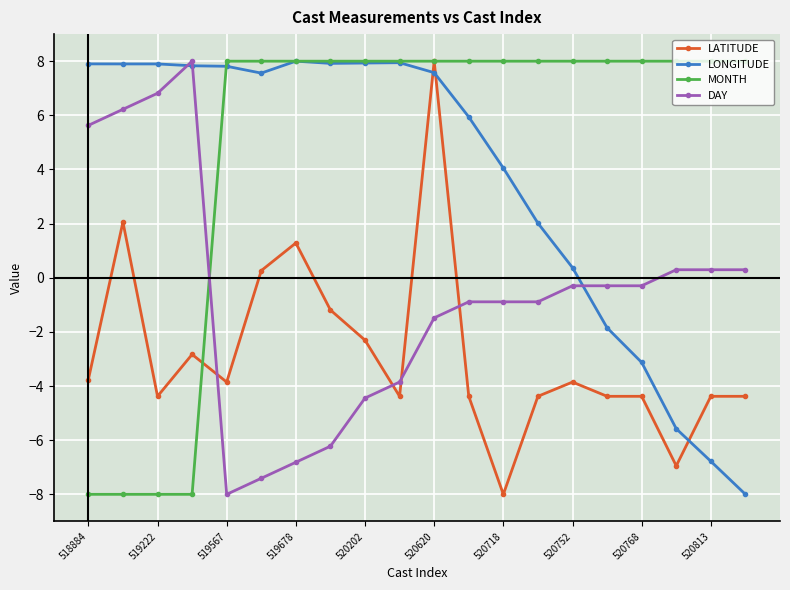

True or false: LATITUDE has more than 2 points higher than both neighbors.

True